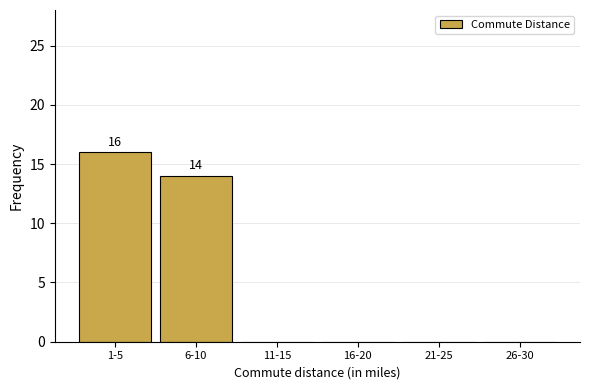

Reading left to right, list all the values displayed in this chart.

1-5=16	6-10=14	11-15=0	16-20=0	21-25=0	26-30=0